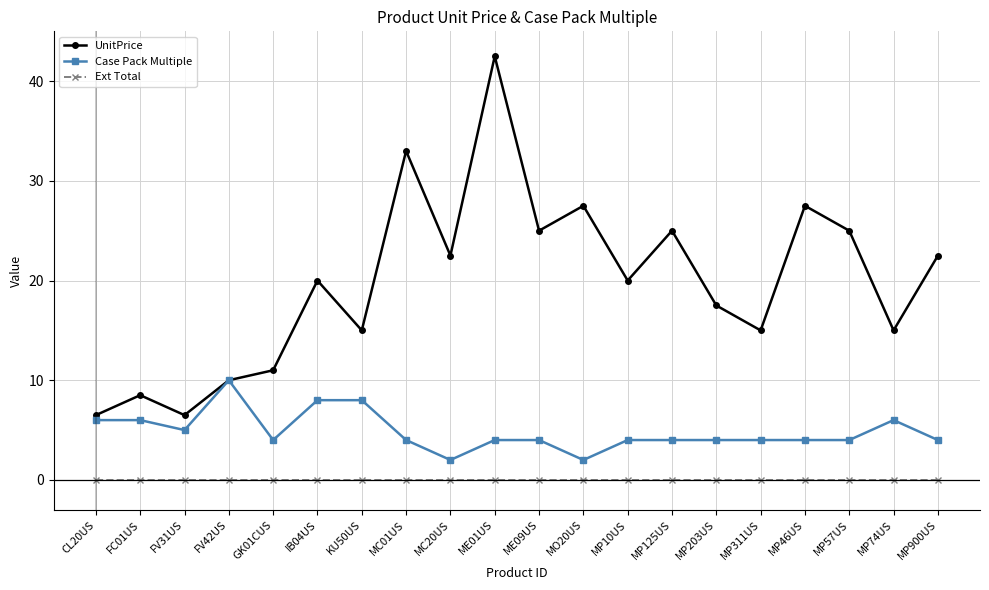

At which category does Case Pack Multiple reach its first local valley?

FV31US